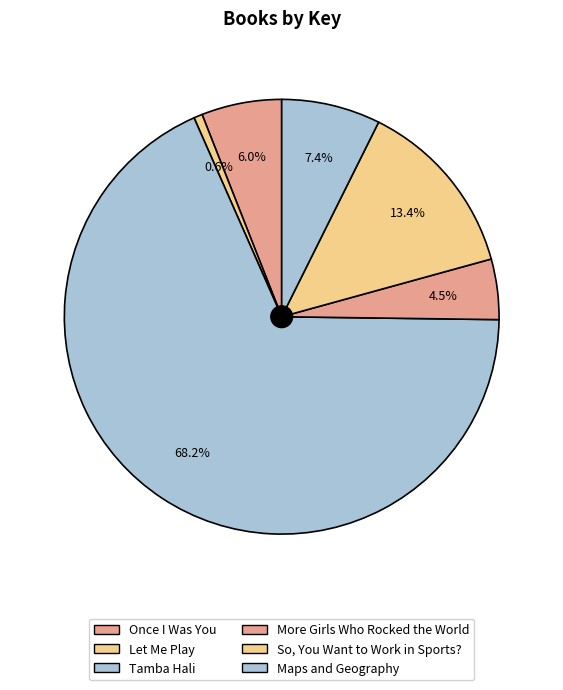

Which category accounts for the majority?

Tamba Hali